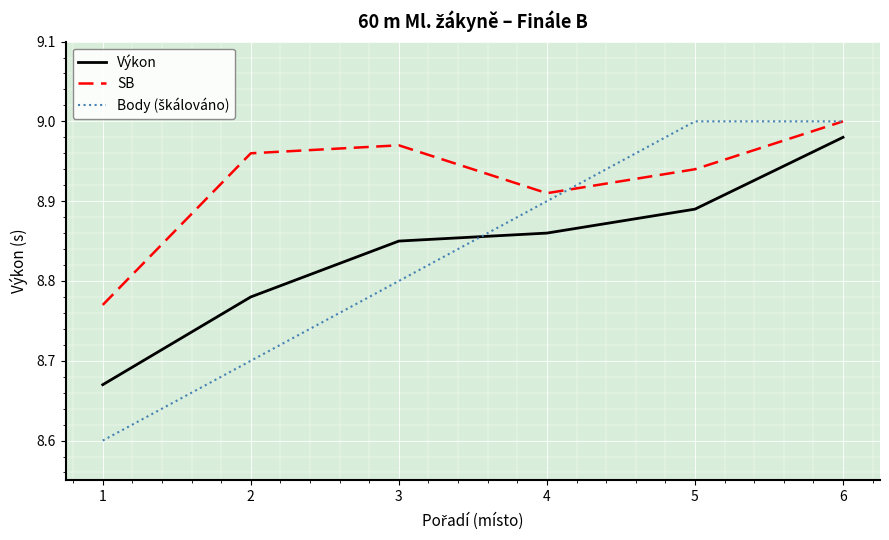

At how many categories does at least one series exceed 8?

6